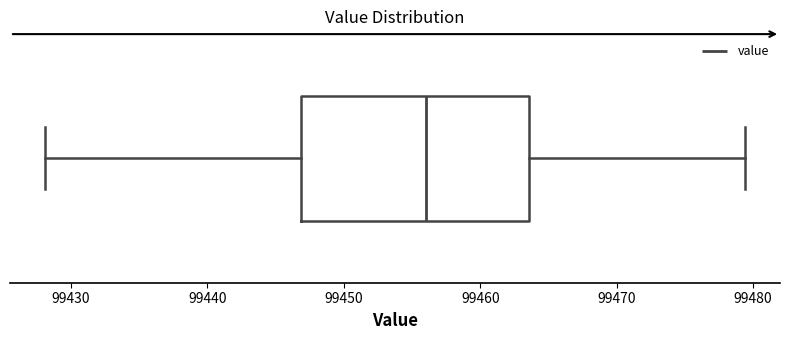

Read this box plot against the x-axis: the position of the median line, the range covered by the box, and the ends of both whiskers. The values are not printed on the chart, so give them approximately, as read against the axis.

median 99456, box 99447 to 99464, whiskers 99428 to 99479